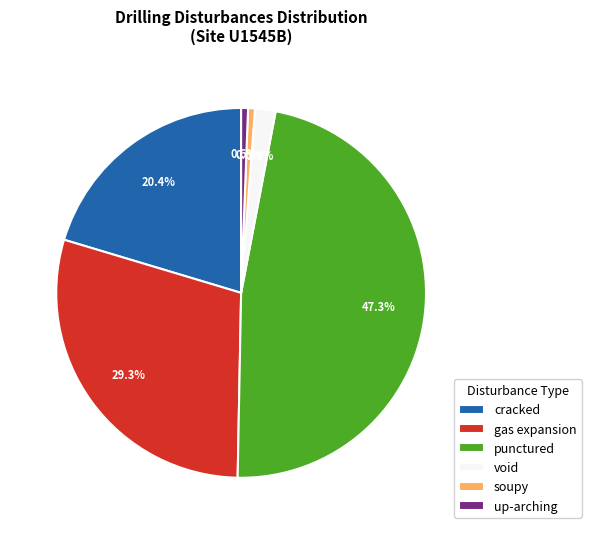

What is the largest slice in the pie chart?

punctured